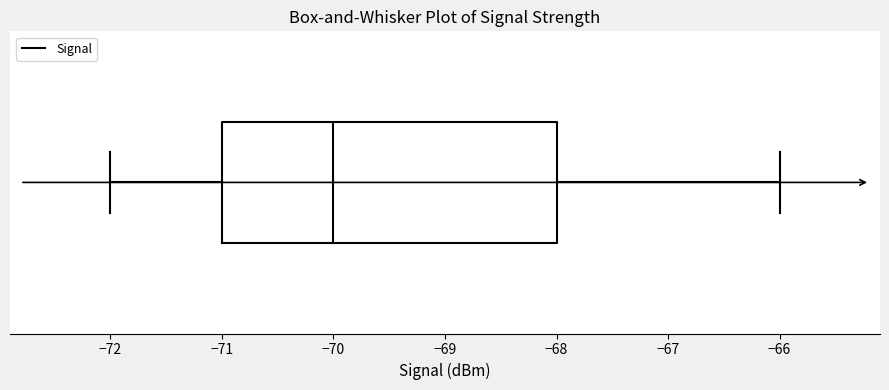

Transcribe this box plot: give where the median line is, the range the box spans, and where the two whiskers end, as read against the x-axis. The values are not printed on the chart, so give them approximately, as read against the axis.

median -70, box -71 to -68, whiskers -72 to -66